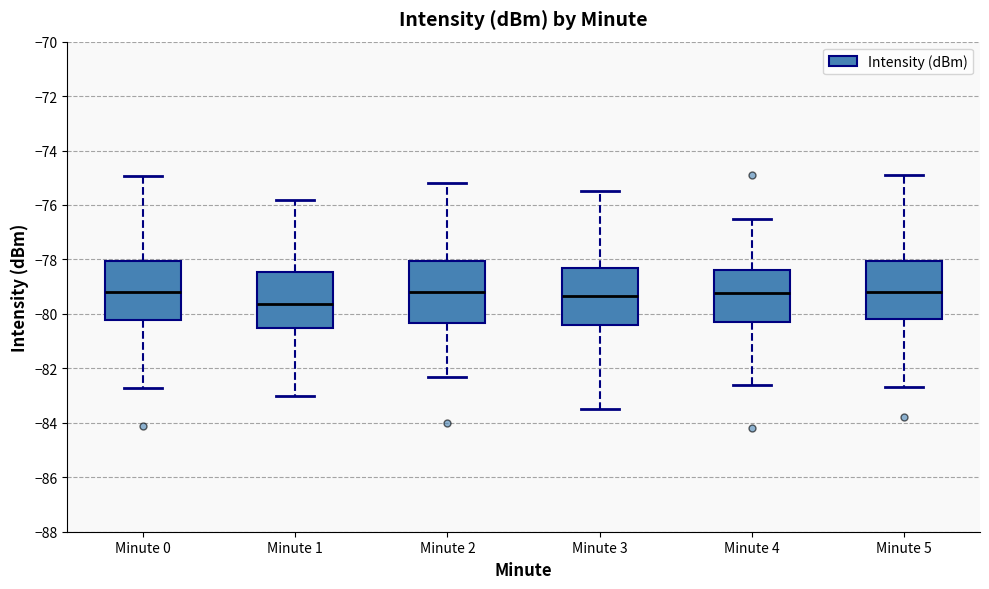

Where does the median line of the box for Minute 2 sit on the y-axis? The values are not printed on the chart, so give them approximately, as read against the axis.

-79.2